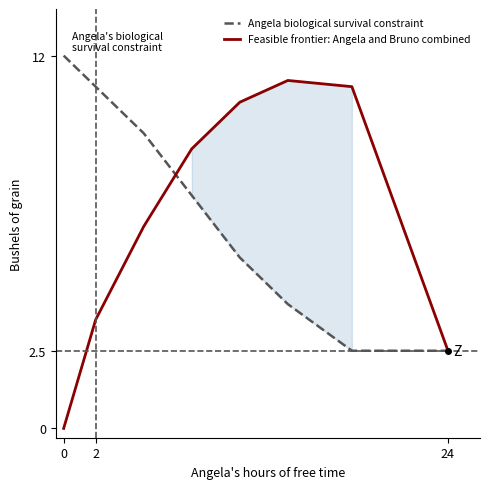

Rank the series by their maximum value, from lowest to highest.

Feasible frontier: Angela and Bruno combined, Angela biological survival constraint